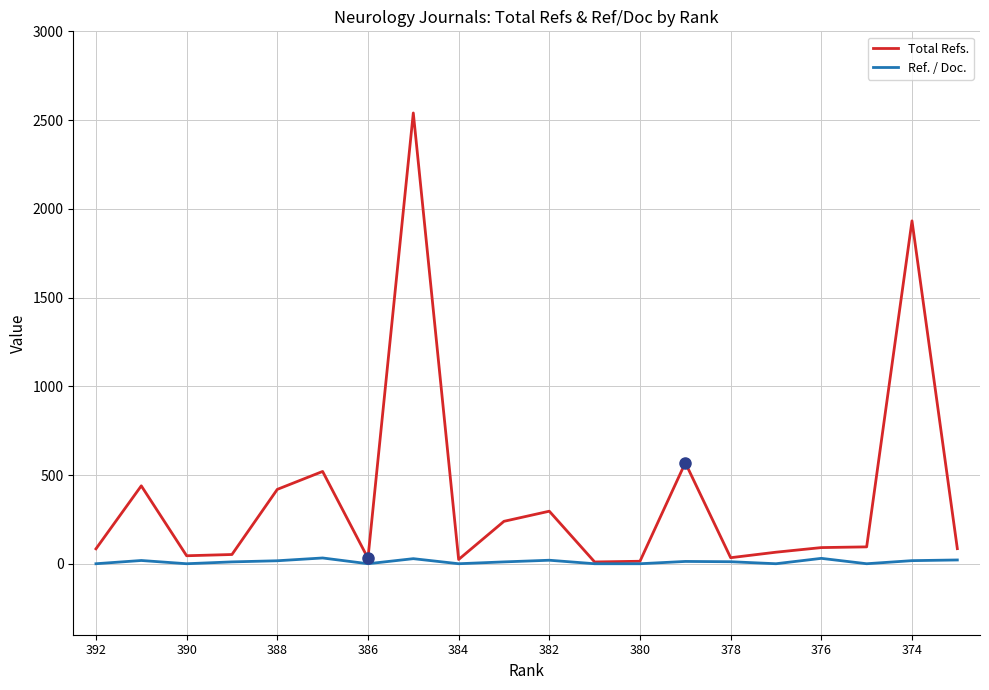

In Total Refs., how many points are lower than both neighbors (excluding endpoints)?

5